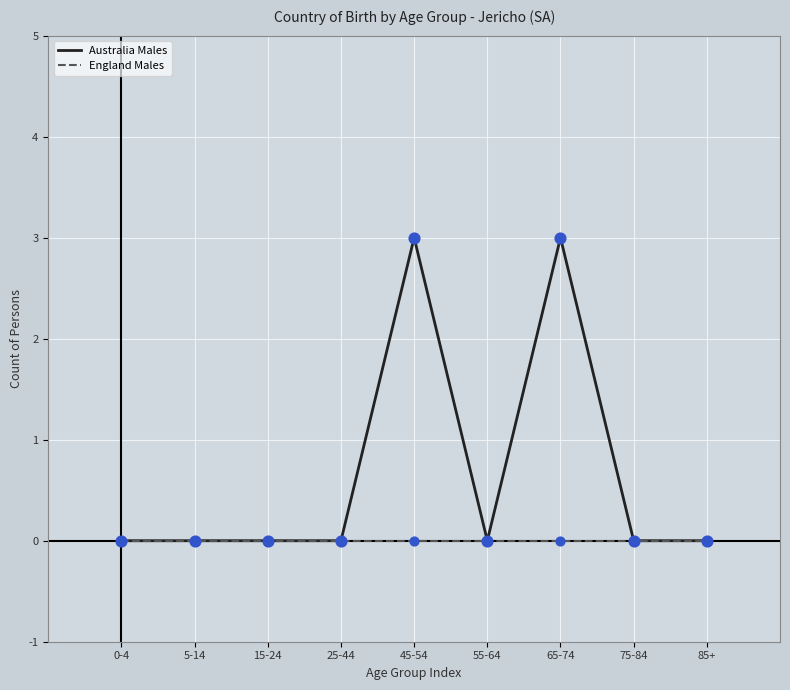

What are all the series names shown in the legend?

Australia Males, England Males